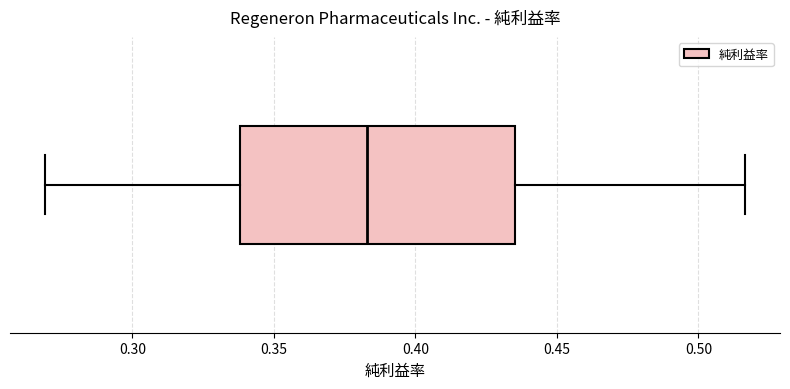

Where does the median line of the box sit on the x-axis? The values are not printed on the chart, so give them approximately, as read against the axis.

0.385